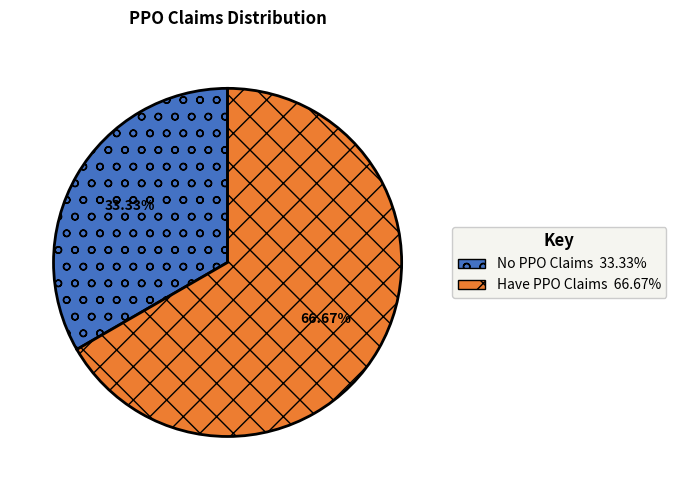

Does No PPO Claims represent more than half of the total?

No